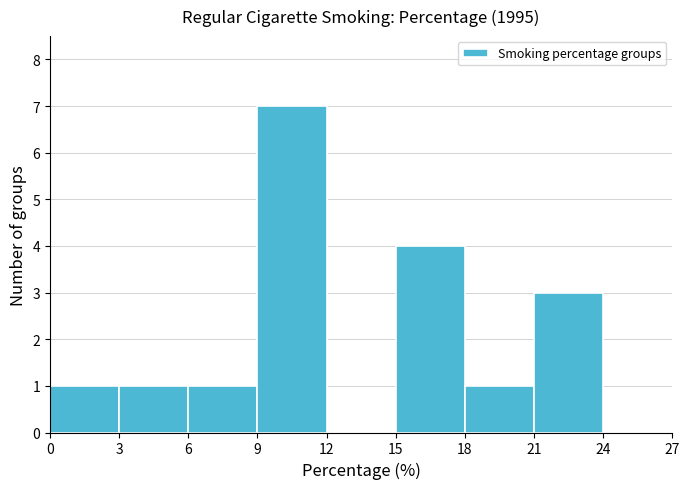

Reading left to right, transcribe this chart: for each bar, give the range it covers on the x-axis and its height. The values are not printed on the chart, so give them approximately, as read against the axis.

0 to 3: 1
3 to 6: 1
6 to 9: 1
9 to 12: 7
12 to 15: 0
15 to 18: 4
18 to 21: 1
21 to 24: 3
24 to 27: 0